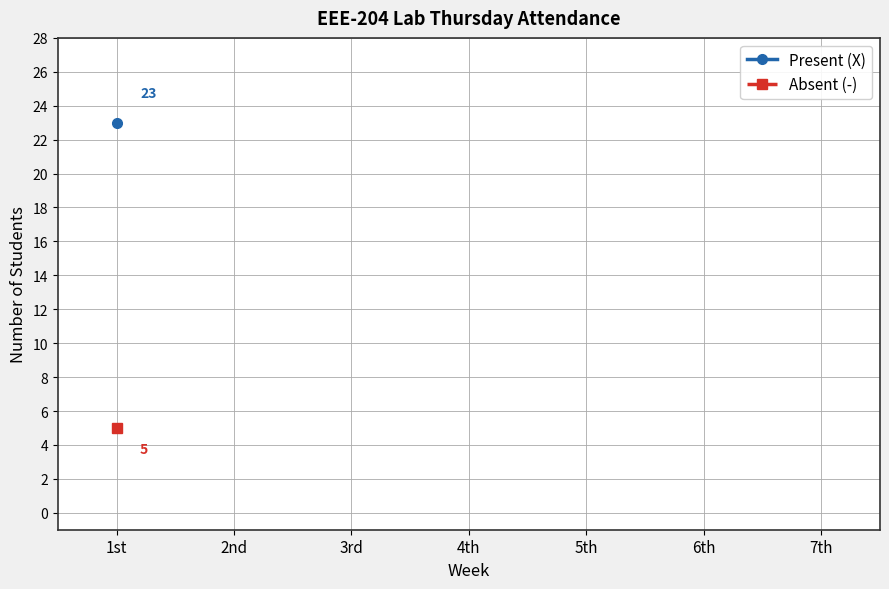

At 2nd, list the series in order from largest to smallest.

Present (X), Absent (-)